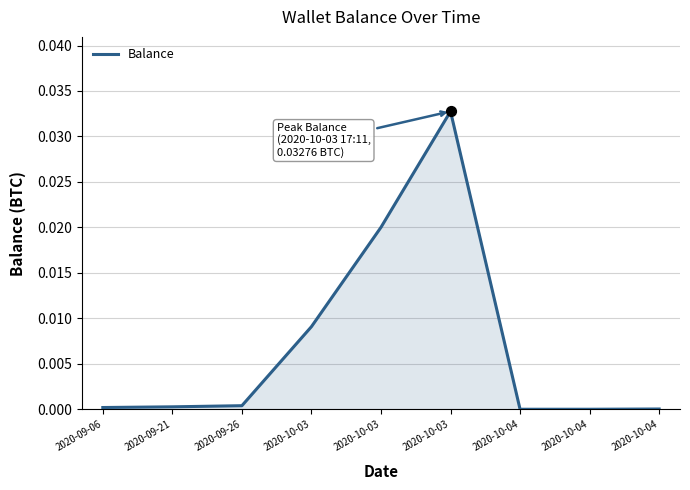

Which has a higher value, 2020-10-04 or 2020-10-03?

2020-10-03